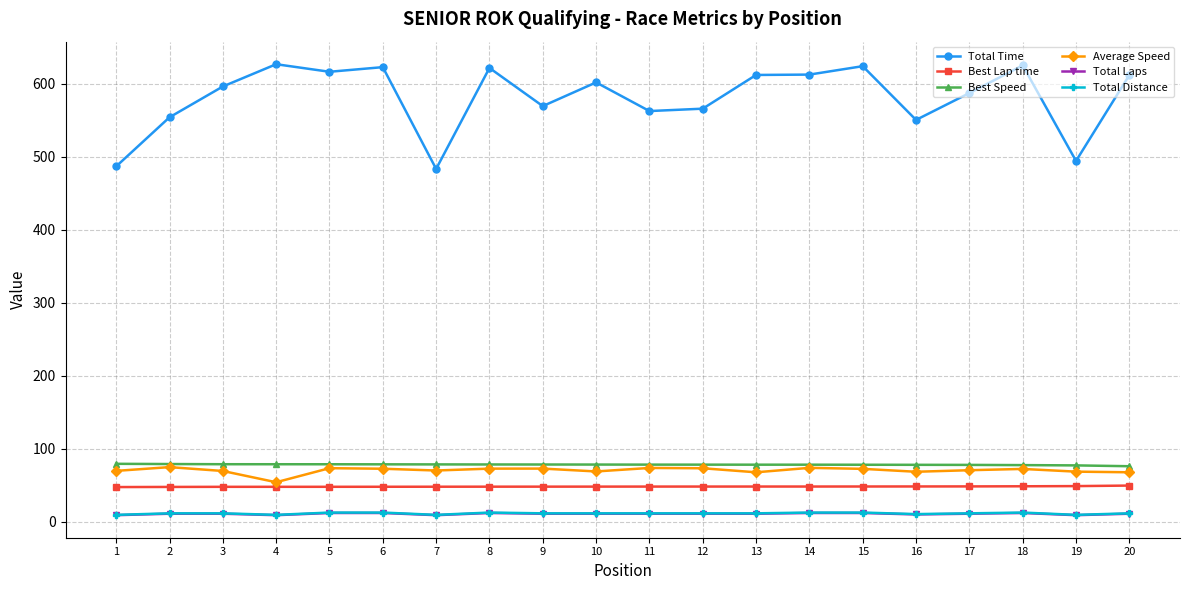

Is the value of Best Lap time at 19 greater than the value of Average Speed at 17?

No